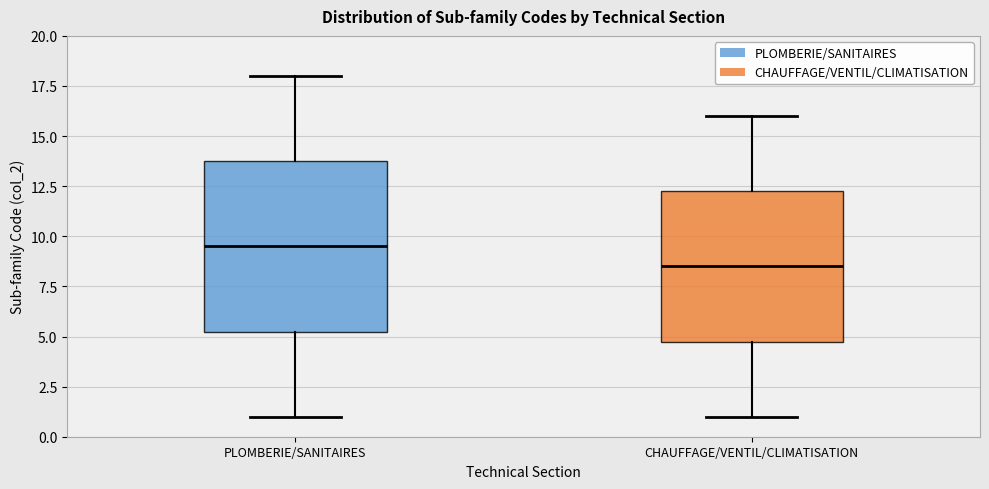

Reading left to right, transcribe this box plot: for each box, give where its median line is, the range the box spans, and where its two whiskers end, as read against the y-axis. The values are not printed on the chart, so give them approximately, as read against the axis.

PLOMBERIE/SANITAIRES: median 9.5, box 5.5 to 14.0, whiskers 1.0 to 18.0
CHAUFFAGE/VENTIL/CLIMATISATION: median 8.5, box 5.0 to 12.5, whiskers 1.0 to 16.0